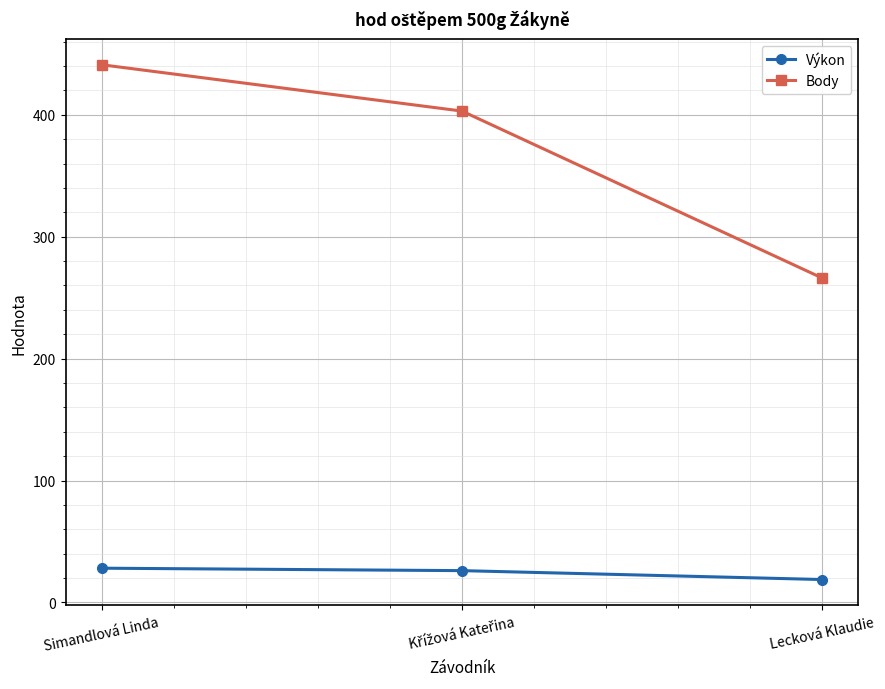

Which series has the widest spread of values?

Body